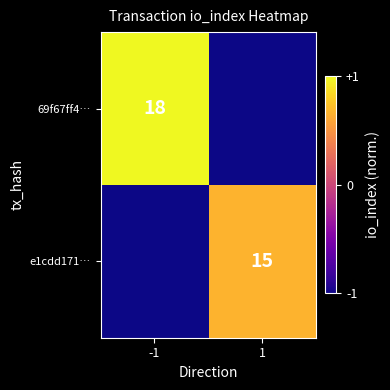

What is the difference between the highest and lowest values at -1?

2.0